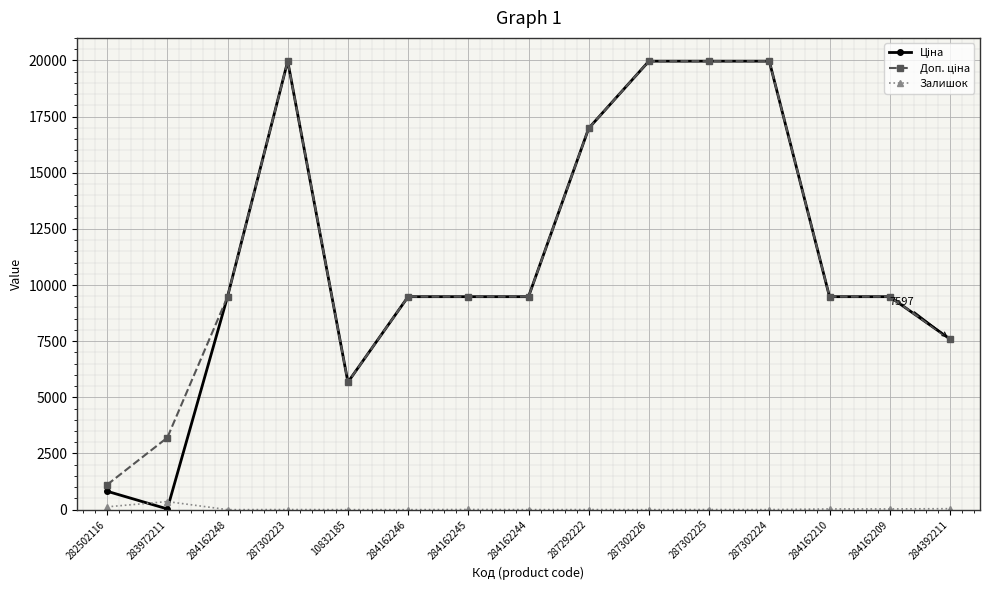

What is the sum of all Залишок values?

622.0